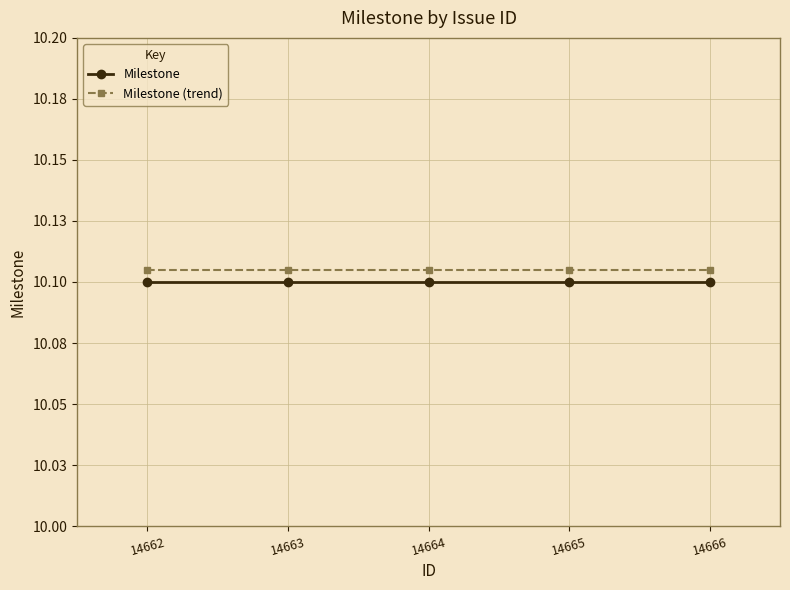

Reading left to right, transcribe all the data shown in this chart.

Milestone: 14662=10.1	14663=10.1	14664=10.1	14665=10.1	14666=10.1
Milestone (trend): 14662=10.1	14663=10.1	14664=10.1	14665=10.1	14666=10.1